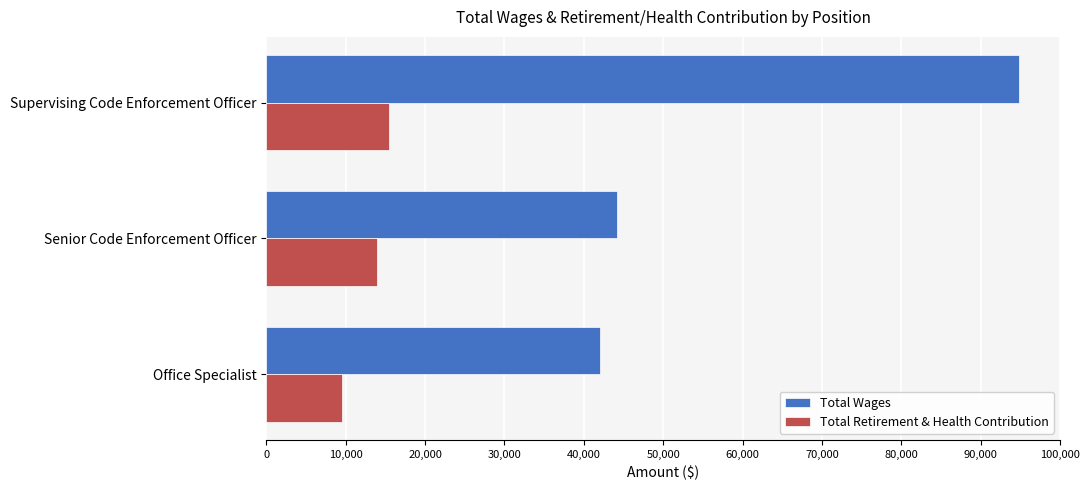

Between Supervising Code Enforcement Officer and Office Specialist, which series saw the biggest shift?

Total Wages